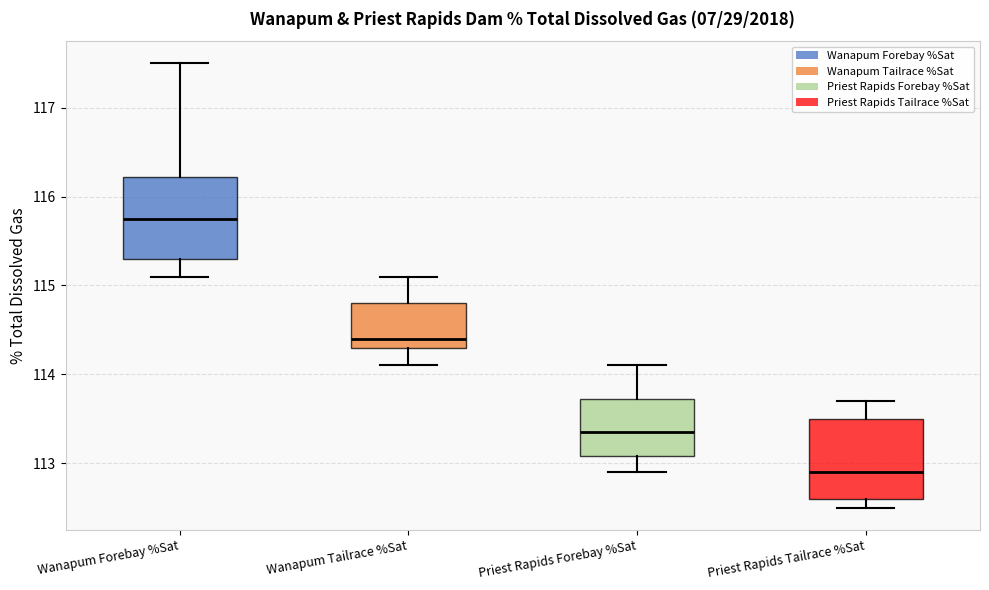

Which box has the lowest median line?

Priest Rapids Tailrace %Sat